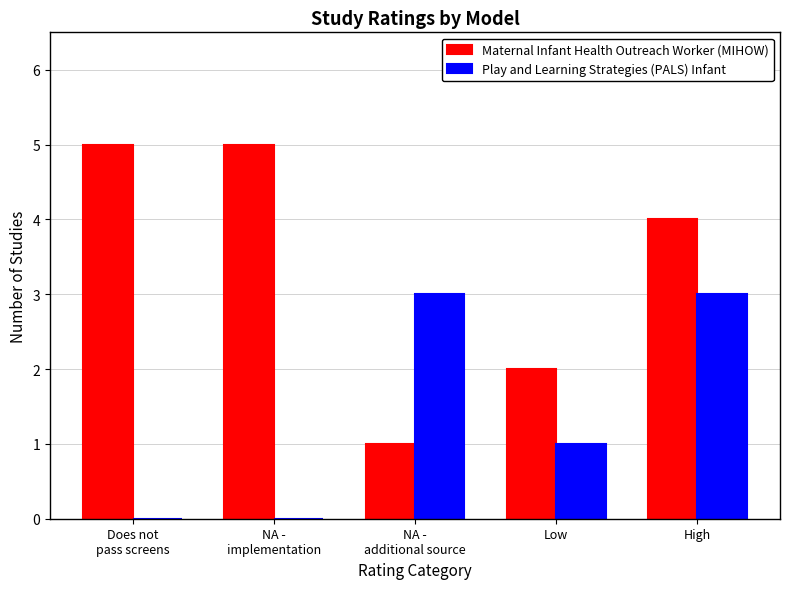

What is the maximum value for Play and Learning Strategies (PALS) Infant?

3